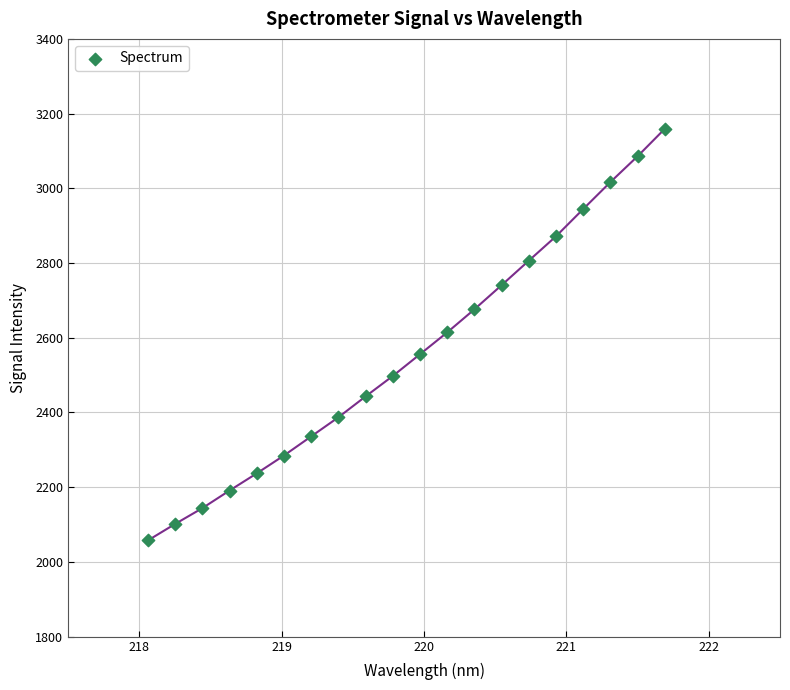

What is the range of X values (max minus min)?

3.6